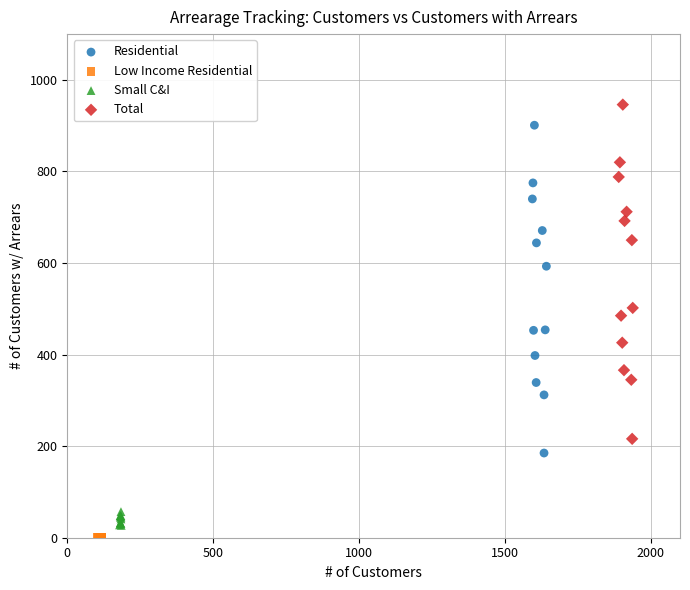

Which series contains the highest Y value?

Total